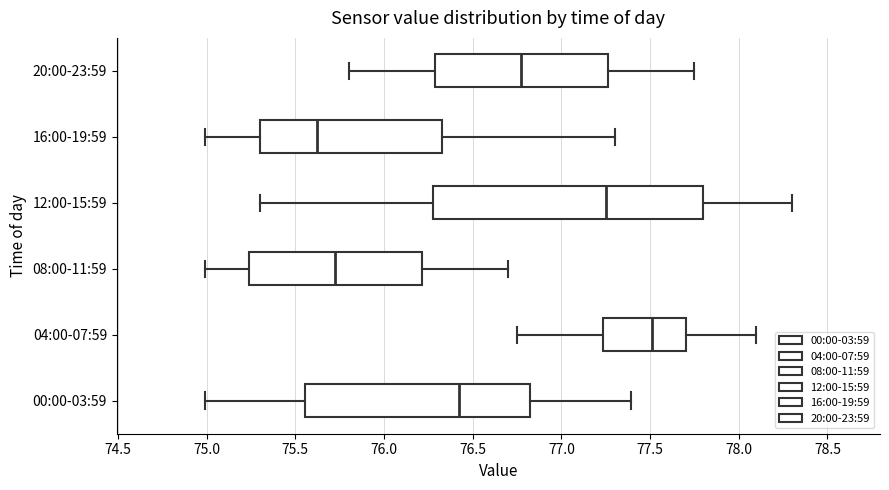

Where does the right whisker of the box for 20:00-23:59 end on the x-axis? The values are not printed on the chart, so give them approximately, as read against the axis.

77.75